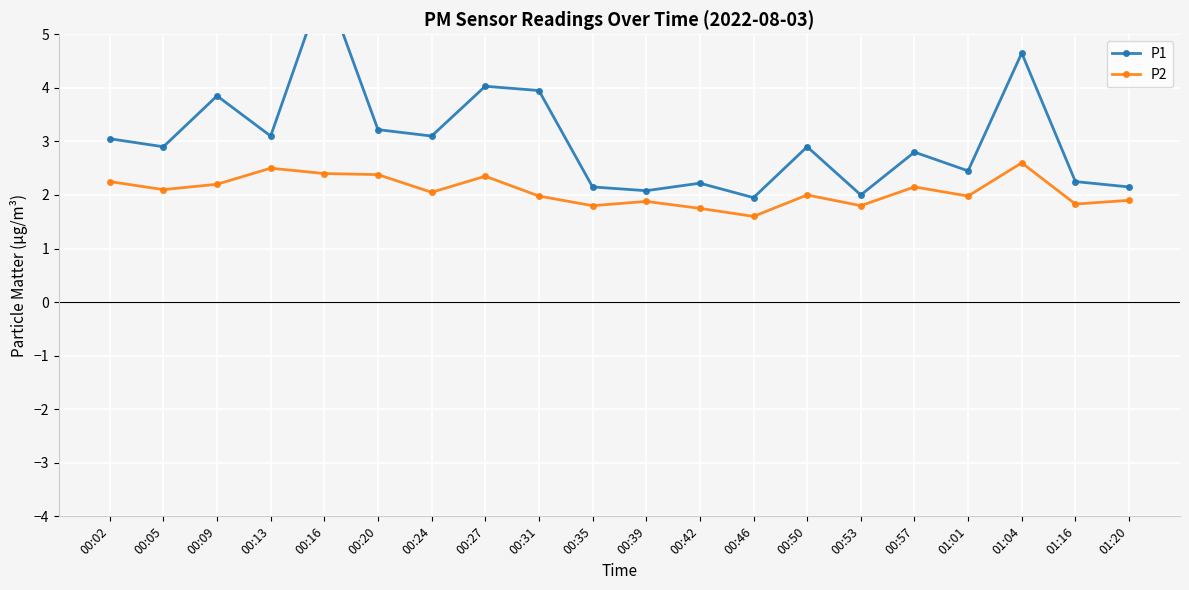

The value of P2 at 01:04 is 4.5. True or false?

False